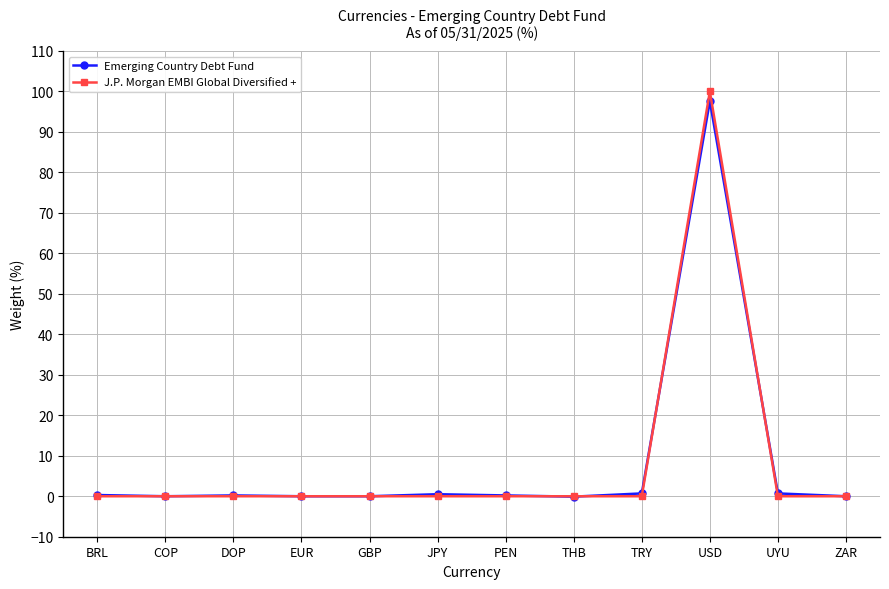

How many lines are shown in the chart?

2